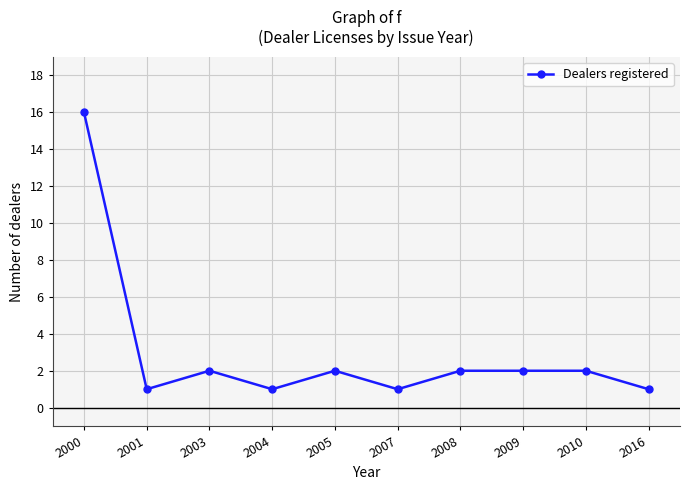

What is the average value?

3